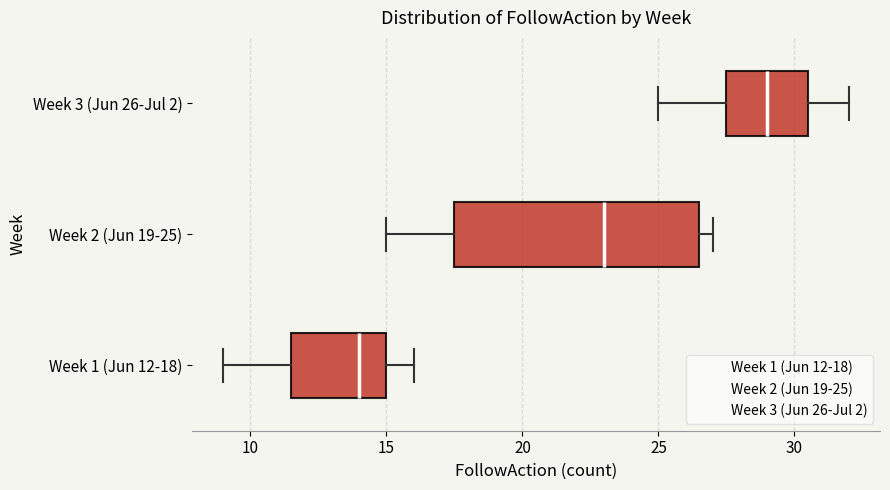

Reading bottom to top, transcribe this box plot: for each box, give where its median line is, the range the box spans, and where its two whiskers end, as read against the x-axis. The values are not printed on the chart, so give them approximately, as read against the axis.

Week 1 (Jun 12-18): median 14.0, box 11.5 to 15.0, whiskers 9.0 to 16.0
Week 2 (Jun 19-25): median 23.0, box 17.5 to 26.5, whiskers 15.0 to 27.0
Week 3 (Jun 26-Jul 2): median 29.0, box 27.5 to 30.5, whiskers 25.0 to 32.0